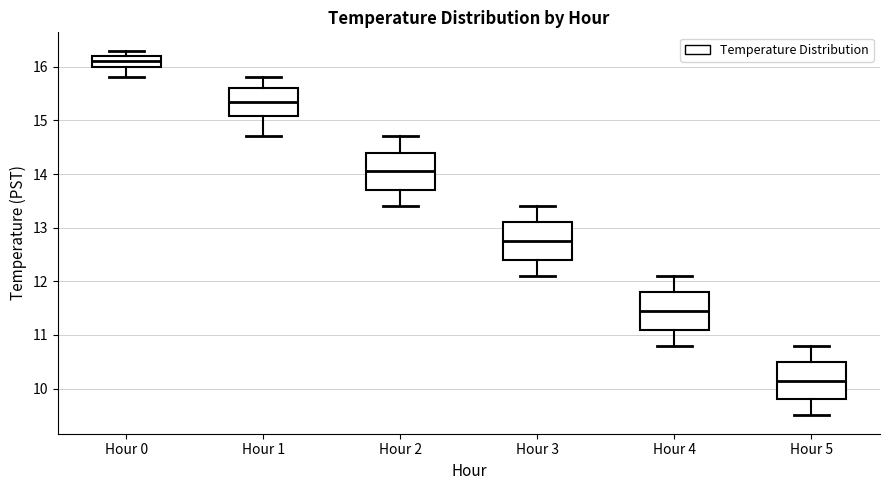

Reading left to right, transcribe this box plot: for each box, give where its median line is, the range the box spans, and where its two whiskers end, as read against the y-axis. The values are not printed on the chart, so give them approximately, as read against the axis.

Hour 0: median 16.1, box 16.0 to 16.2, whiskers 15.8 to 16.3
Hour 1: median 15.4, box 15.1 to 15.6, whiskers 14.7 to 15.8
Hour 2: median 14.1, box 13.7 to 14.4, whiskers 13.4 to 14.7
Hour 3: median 12.8, box 12.4 to 13.1, whiskers 12.1 to 13.4
Hour 4: median 11.5, box 11.1 to 11.8, whiskers 10.8 to 12.1
Hour 5: median 10.2, box 9.8 to 10.5, whiskers 9.5 to 10.8